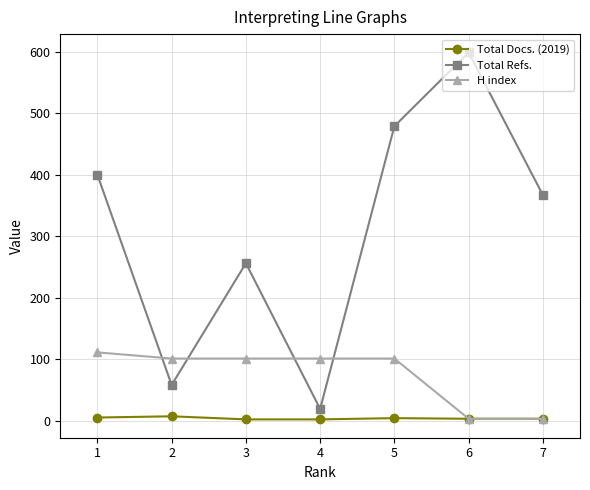

True or false: Total Refs. has more than 0 points higher than both neighbors.

True